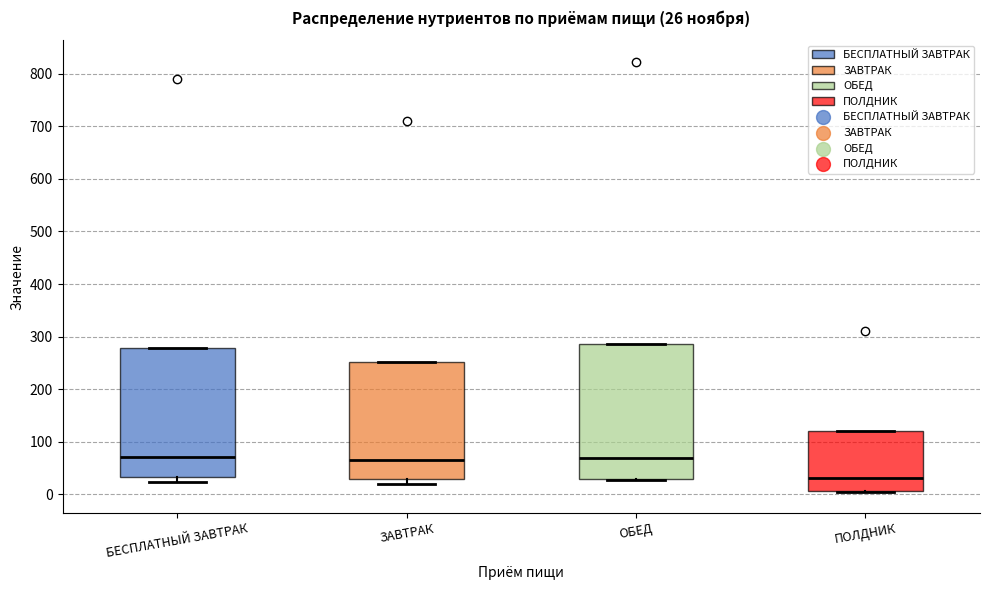

Which box is the tallest, from its lower edge to its upper edge?

ОБЕД